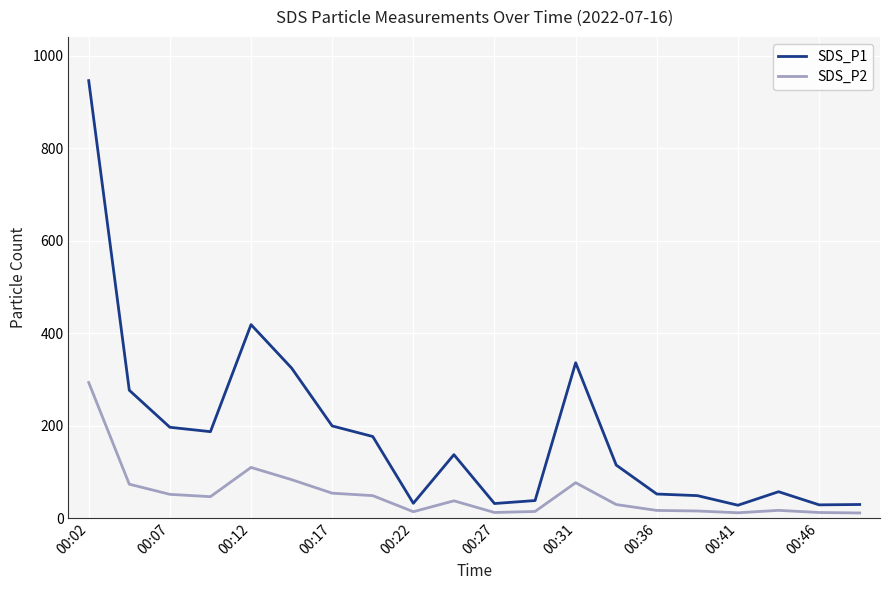

Rank the series by their maximum value, from lowest to highest.

SDS_P2, SDS_P1